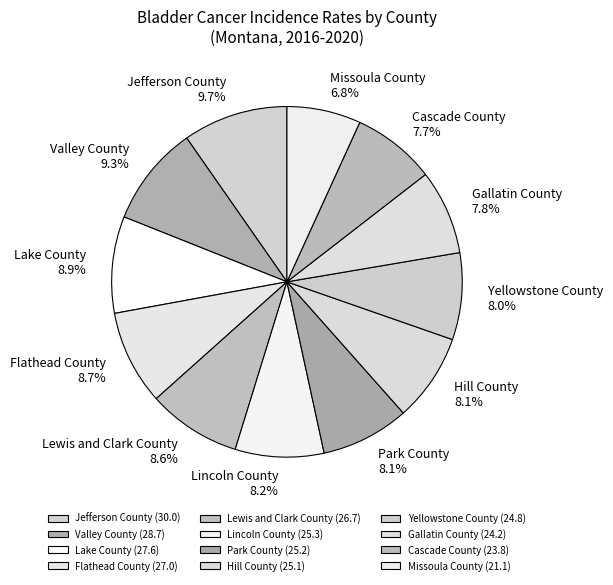

Count the number of slices in the pie.

12